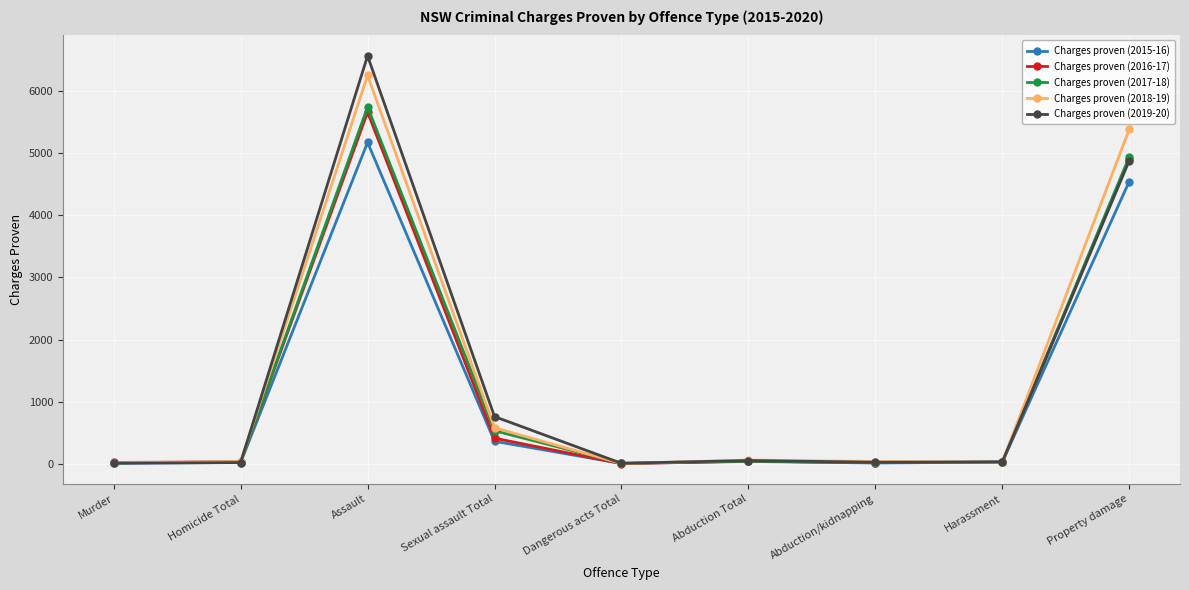

How many data points in Charges proven (2015-16) are less than 25?

4